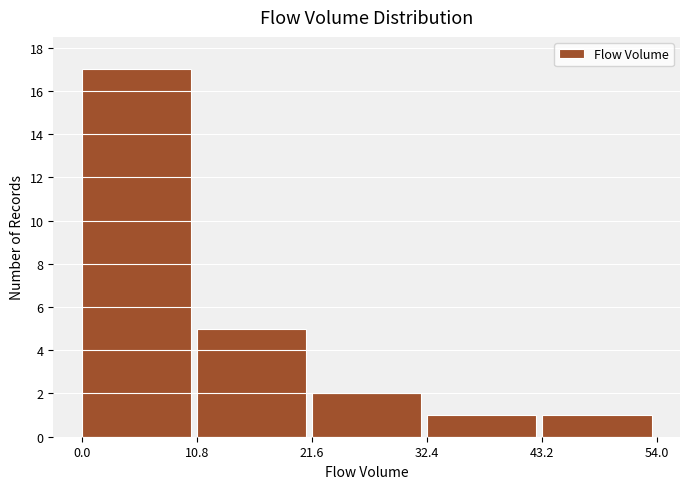

Over which range of the x-axis is the bar tallest?

0.0 to 10.8